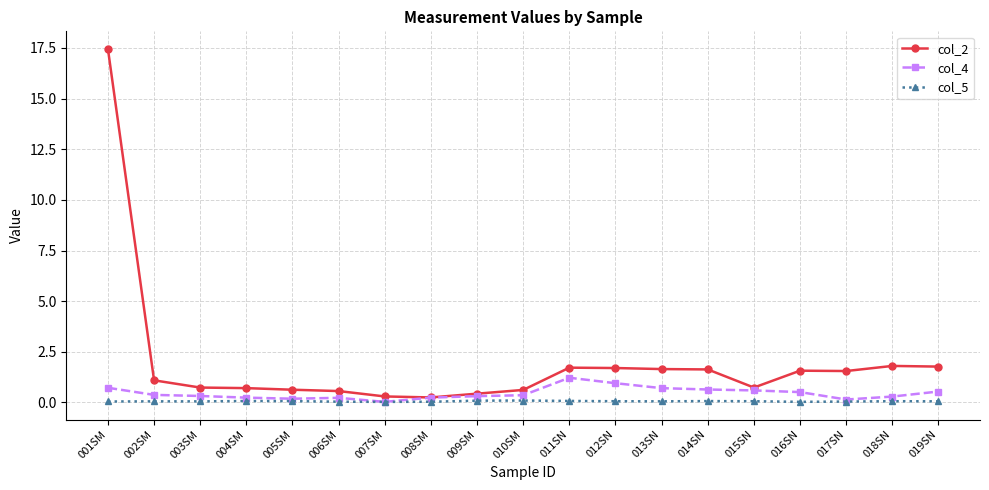

At which category does the chart reach its peak across all series?

001SM